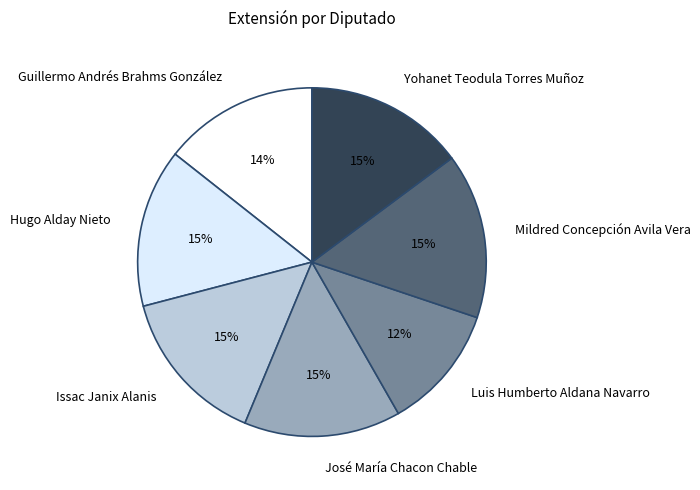

How many slices are in this pie chart?

7